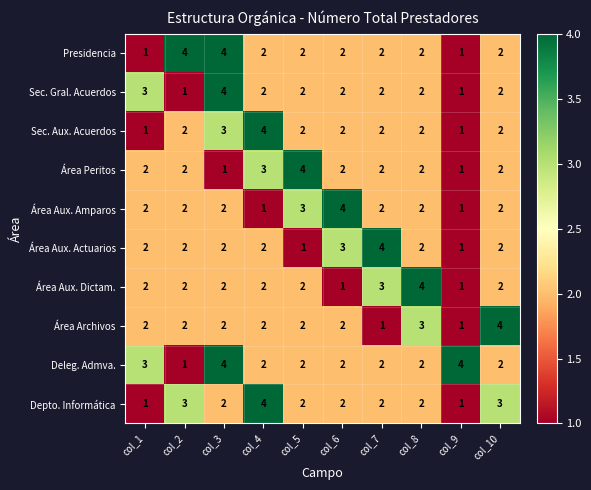

At how many categories does at least one series exceed 1?

10